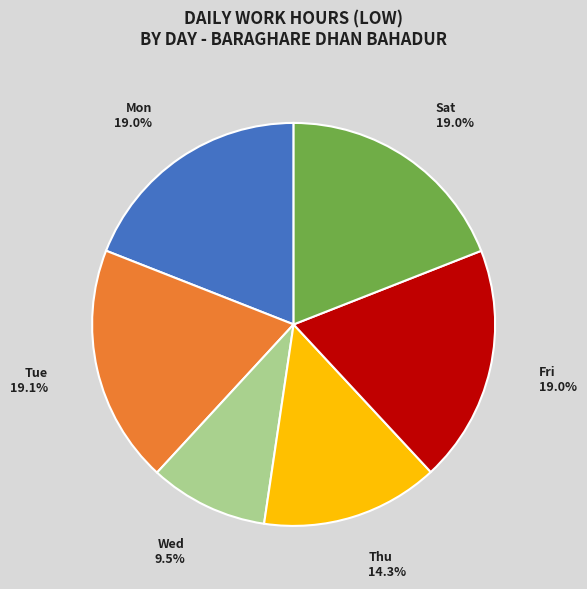

How many slices are in this pie chart?

6